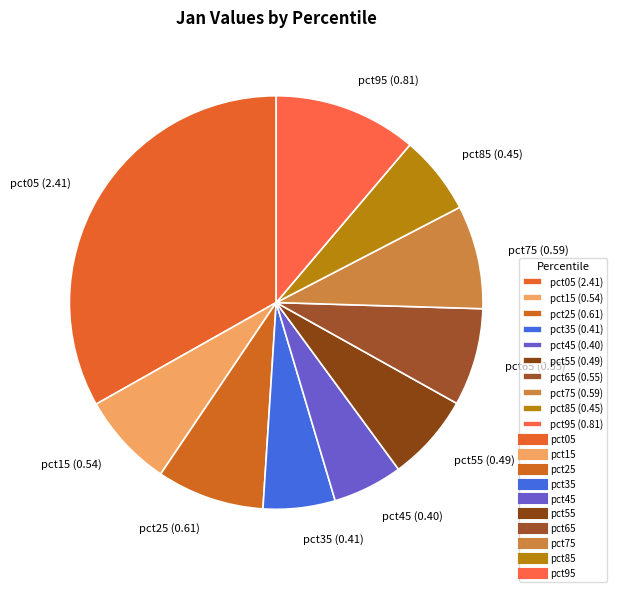

Do pct05 (2.41) and pct25 (0.61) together represent more than half of the pie?

No